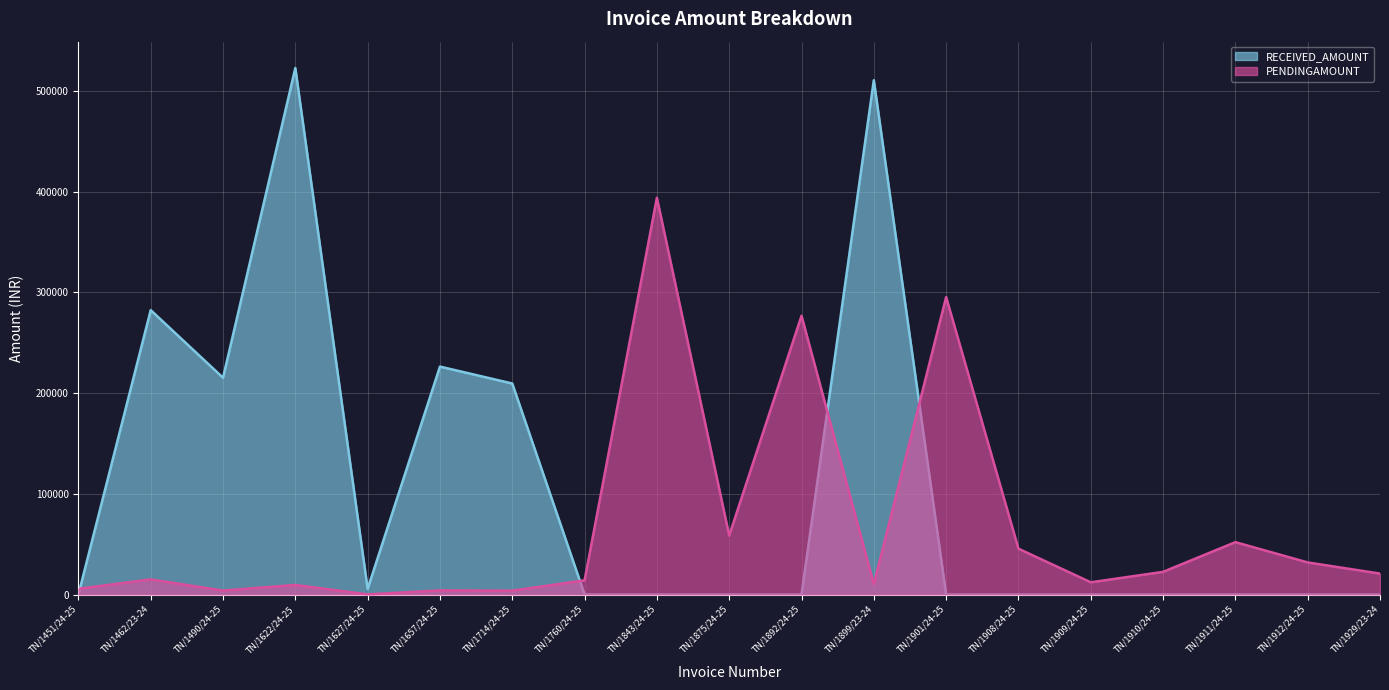

What is the difference between the maximum and second lowest values in the RECEIVED_AMOUNT series?

522876